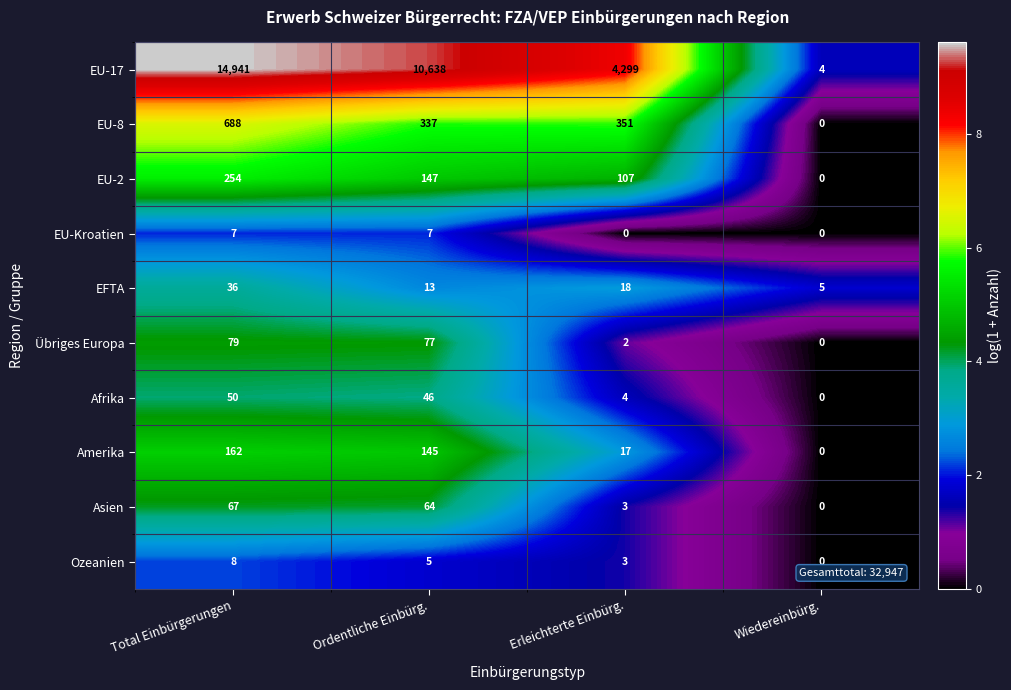

How many data points does each series have?

4